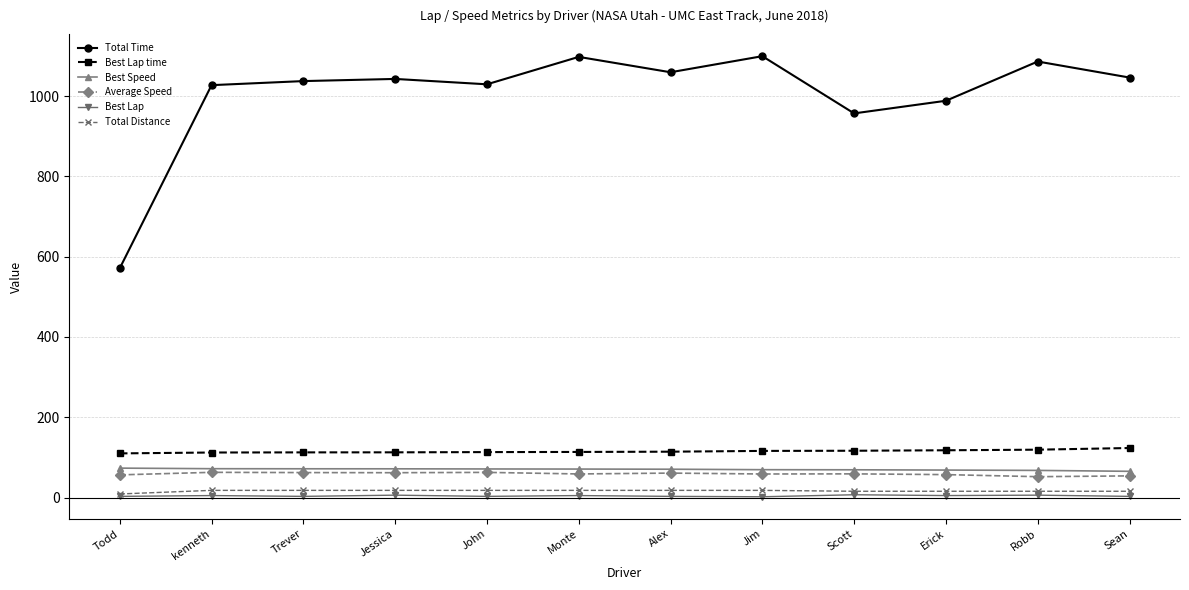

The Total Time series shows 1536.4 at Trever. True or false?

False